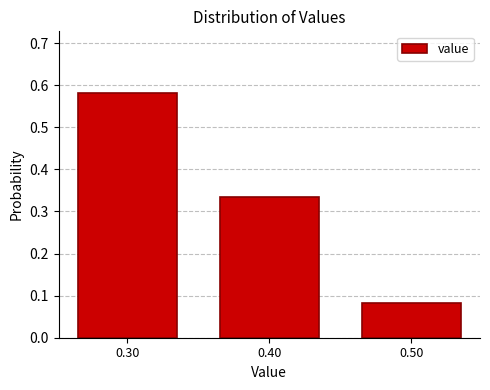

How tall is the bar that spans 0.35 to 0.45 on the x-axis? The values are not printed on the chart, so give them approximately, as read against the axis.

0.34